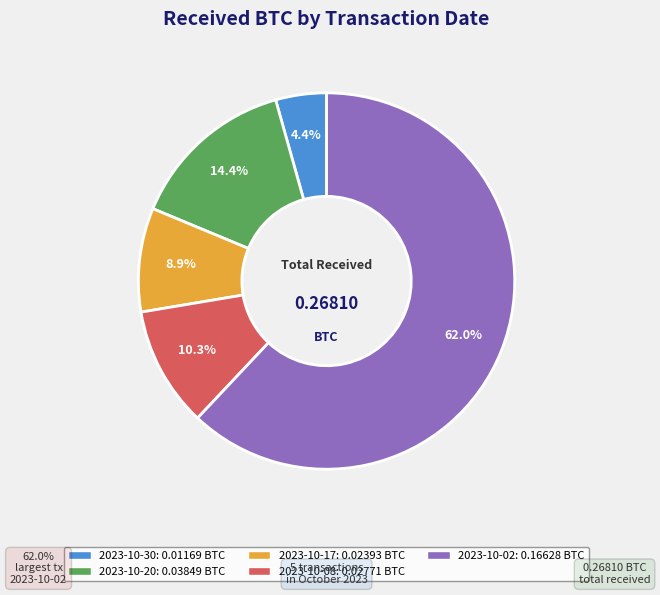

To the nearest percent, what percentage of the pie is 2023-10-17?

9%